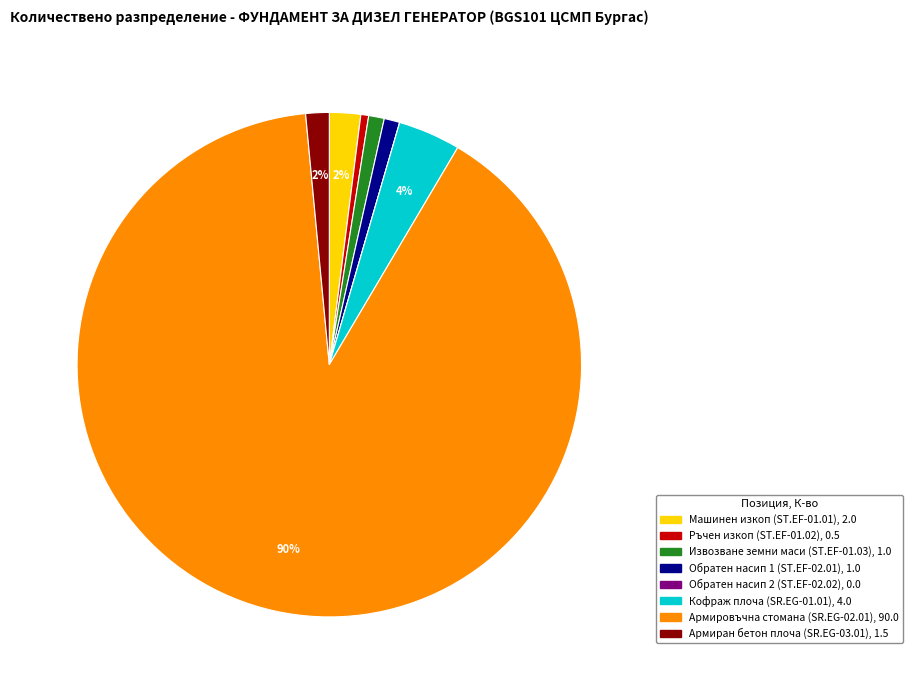

To the nearest percent, what is the average slice percentage?

12%